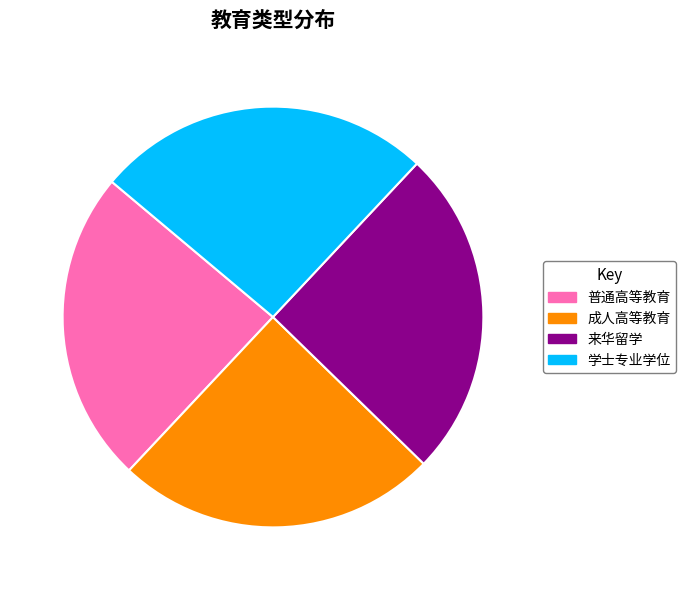

Between 普通高等教育 and 成人高等教育, which is larger?

成人高等教育